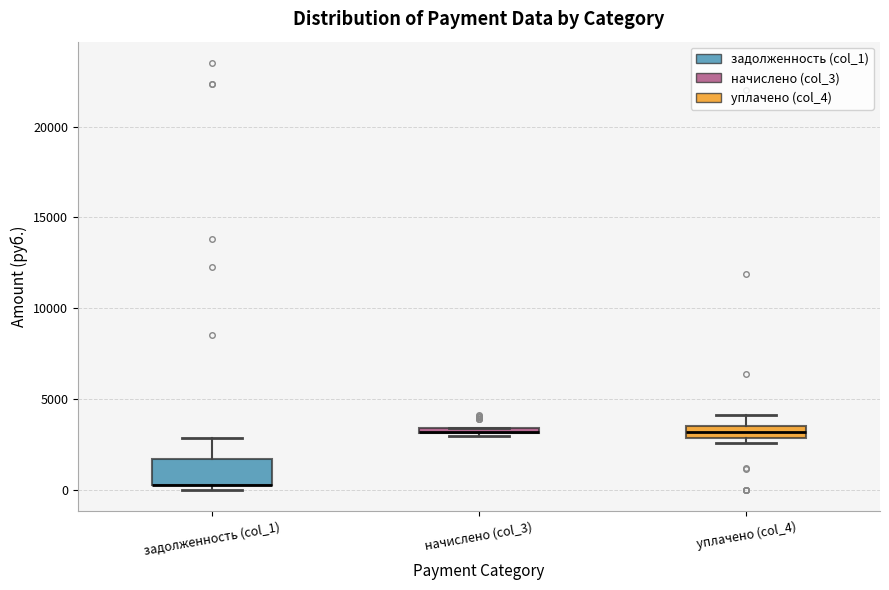

Which box is the tallest, from its lower edge to its upper edge?

задолженность (col_1)